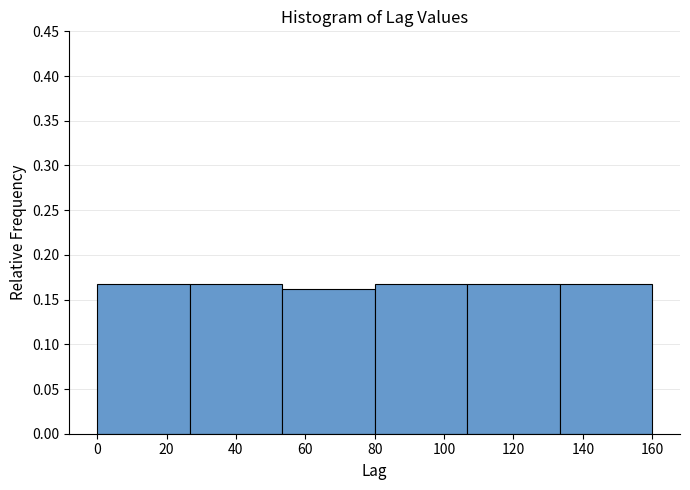

Reading left to right, transcribe this chart: for each bar, give the range it covers on the x-axis and its height. Neither the bar edges nor the heights are printed on the chart, so give them approximately, as read against the axes.

0 to 26: 0.17
26 to 54: 0.17
54 to 80: 0.16
80 to 106: 0.17
106 to 134: 0.17
134 to 160: 0.17